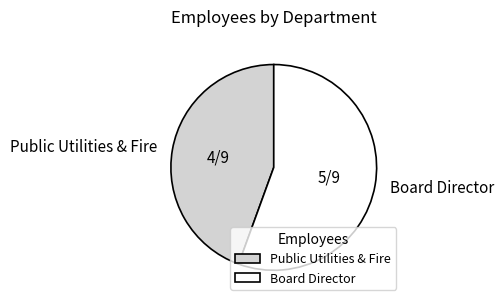

Is it true that Public Utilities & Fire is 44% of the pie?

True